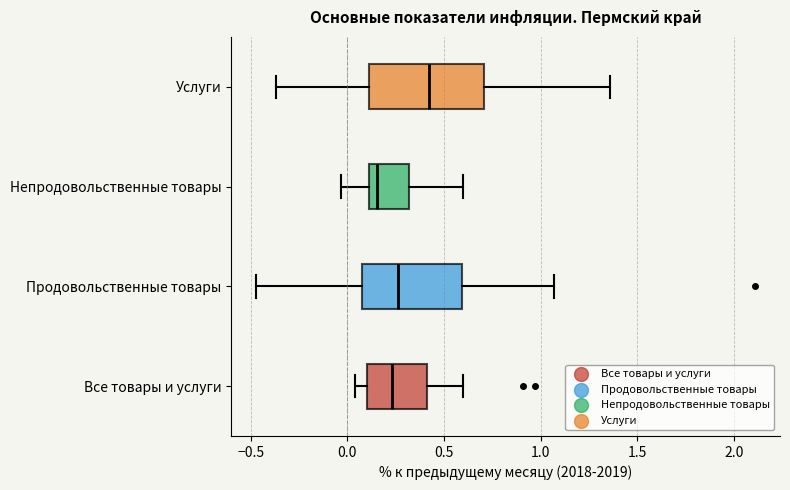

Which box has the furthest to the left median line?

Непродовольственные товары